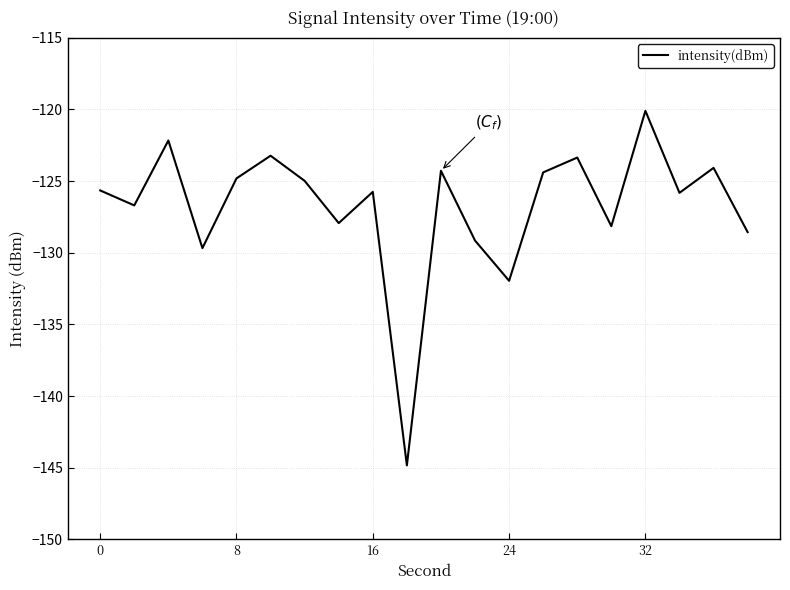

What is the difference between the maximum and minimum values?

24.7